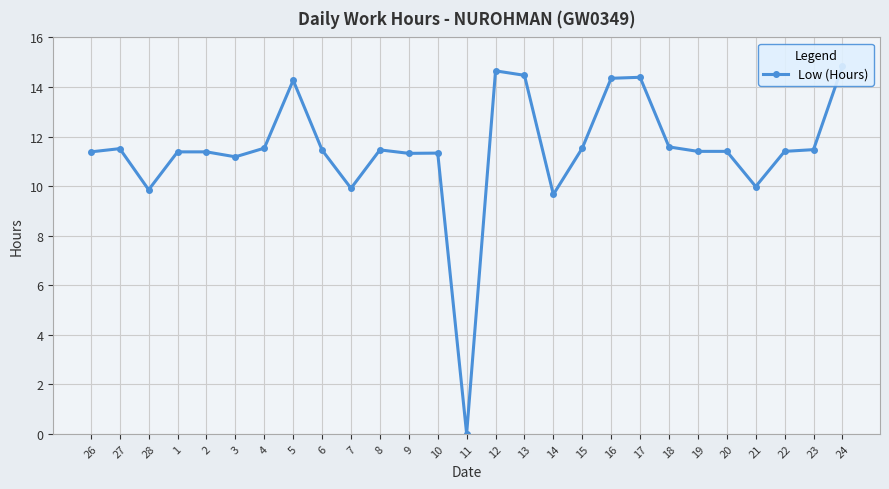

Is this an area chart (filled region under the line)?

No